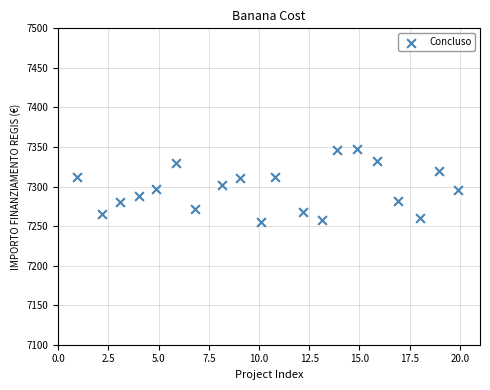

What is the range of X values (max minus min)?

19.0